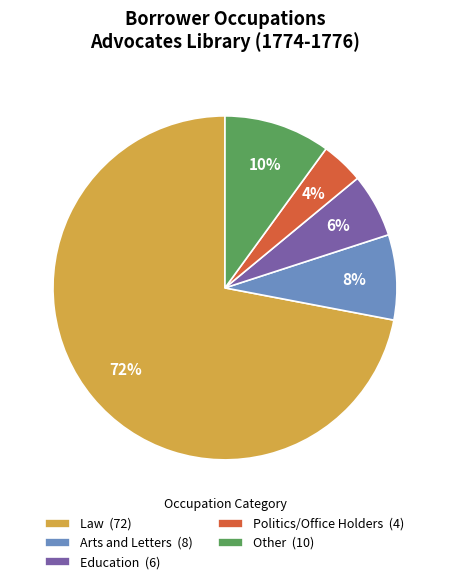

Count the number of slices in the pie.

5